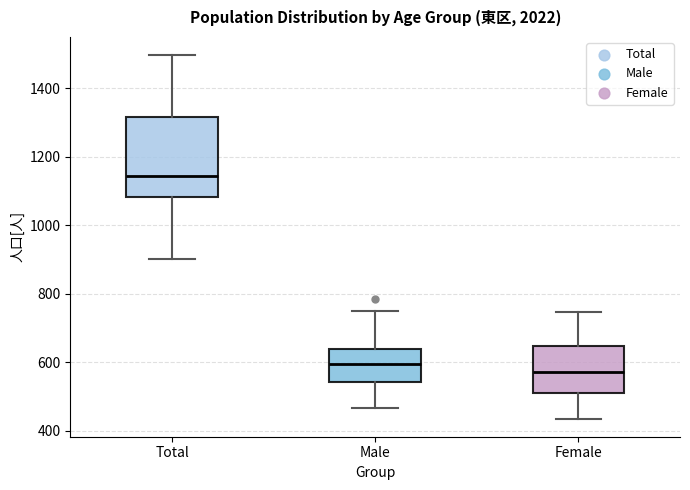

Reading left to right, transcribe this box plot: for each box, give where its median line is, the range the box spans, and where its two whiskers end, as read against the y-axis. The values are not printed on the chart, so give them approximately, as read against the axis.

Total: median 1140, box 1080 to 1320, whiskers 900 to 1500
Male: median 600, box 540 to 640, whiskers 460 to 740
Female: median 580, box 500 to 640, whiskers 440 to 740